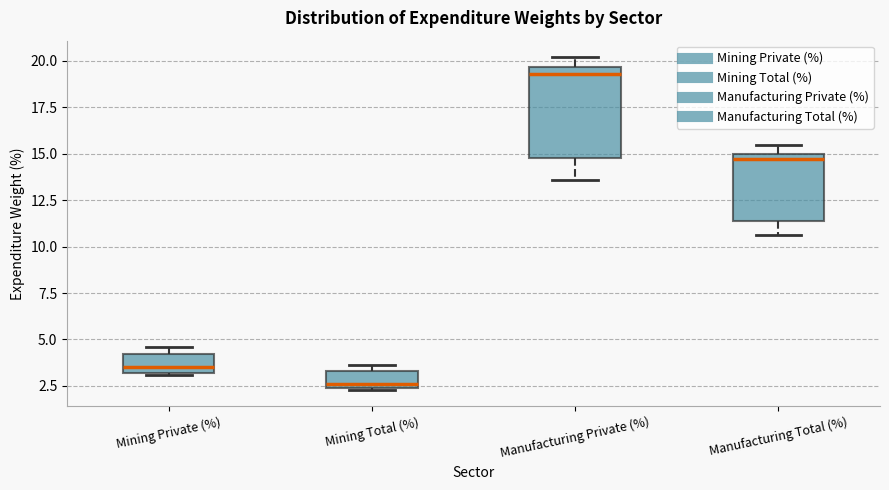

Where is the lower edge of the box for Mining Total (%) on the y-axis? The values are not printed on the chart, so give them approximately, as read against the axis.

2.5